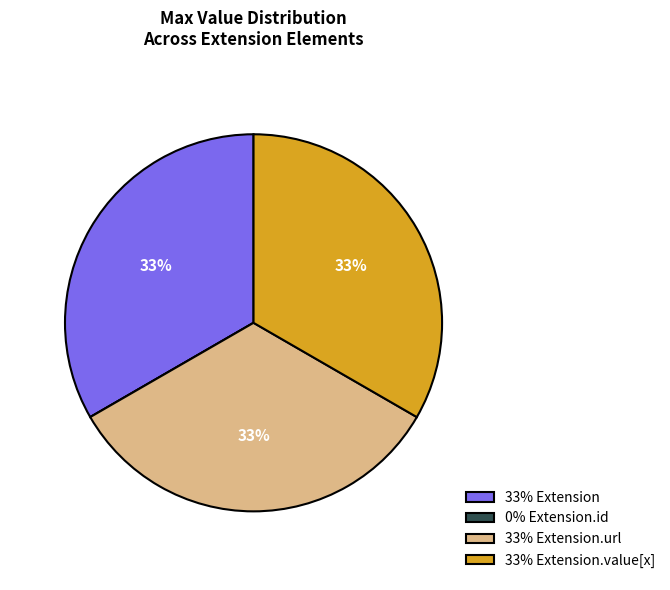

Does 33% Extension.url represent more than half of the total?

No